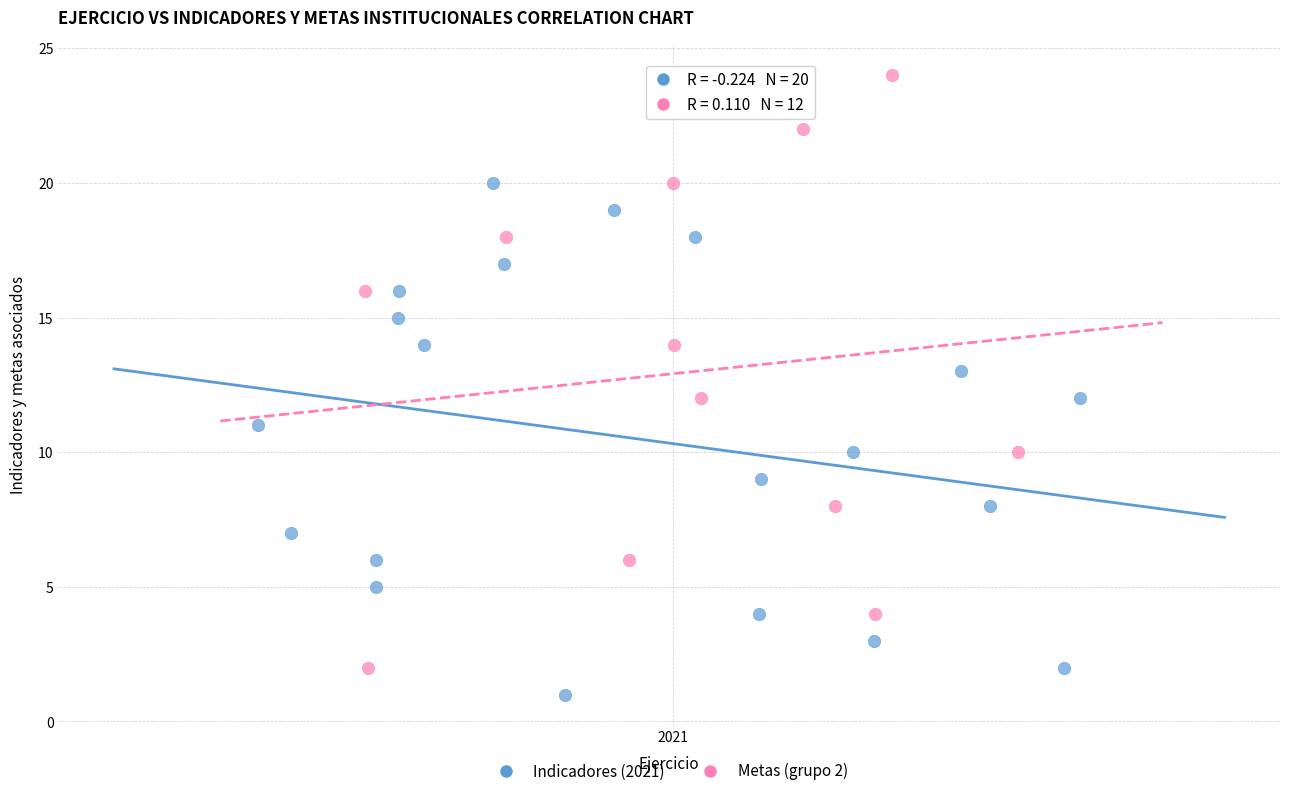

Which series has the largest Y range (max minus min)?

Metas (grupo 2)